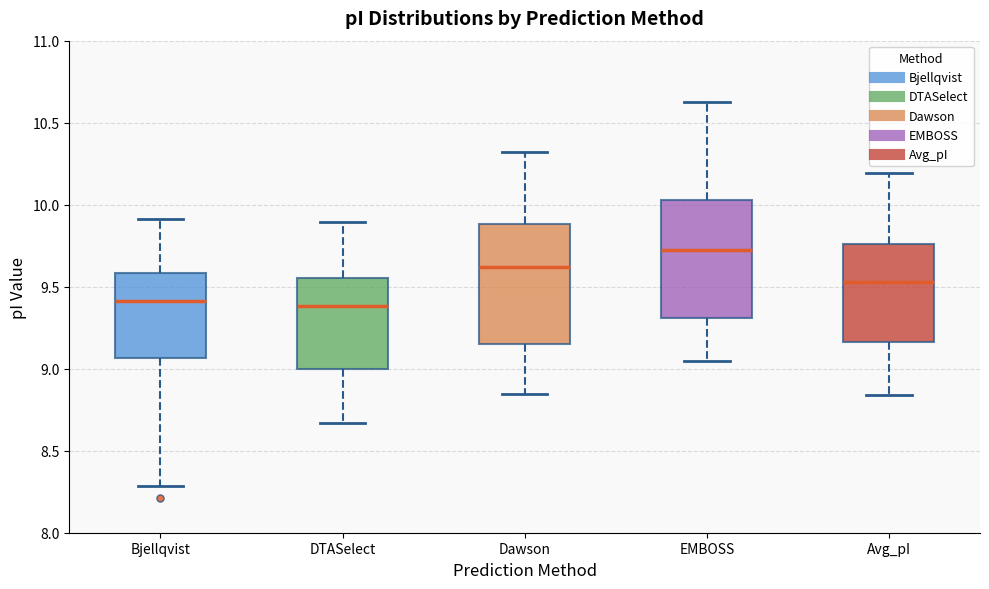

Reading left to right, transcribe this box plot: for each box, give where its median line is, the range the box spans, and where its two whiskers end, as read against the y-axis. The values are not printed on the chart, so give them approximately, as read against the axis.

Bjellqvist: median 9.40, box 9.05 to 9.60, whiskers 8.30 to 9.90
DTASelect: median 9.40, box 9.00 to 9.55, whiskers 8.65 to 9.90
Dawson: median 9.60, box 9.15 to 9.90, whiskers 8.85 to 10.30
EMBOSS: median 9.70, box 9.30 to 10.05, whiskers 9.05 to 10.65
Avg_pI: median 9.55, box 9.15 to 9.75, whiskers 8.85 to 10.20